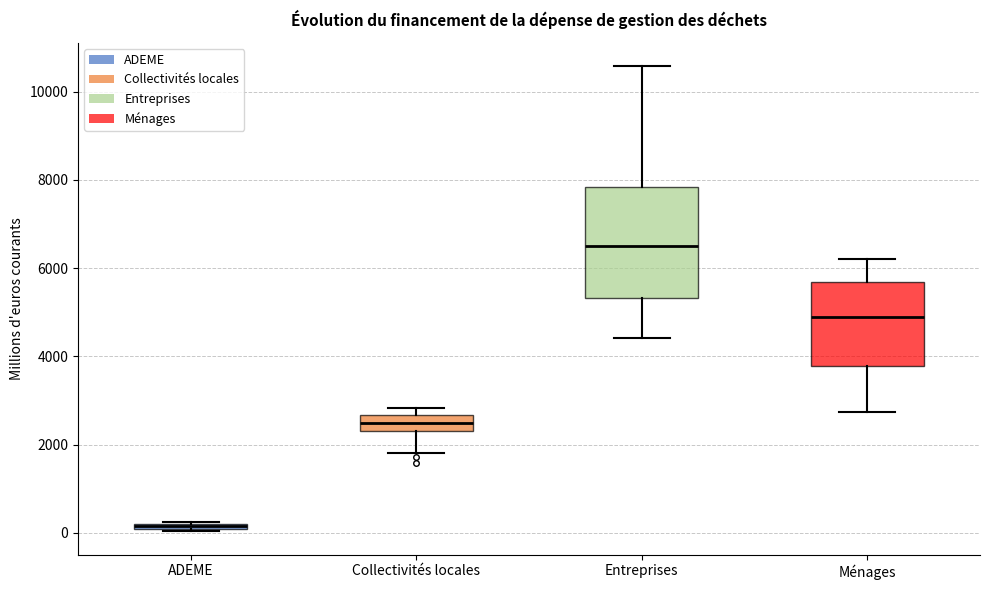

Which box has the highest median line?

Entreprises